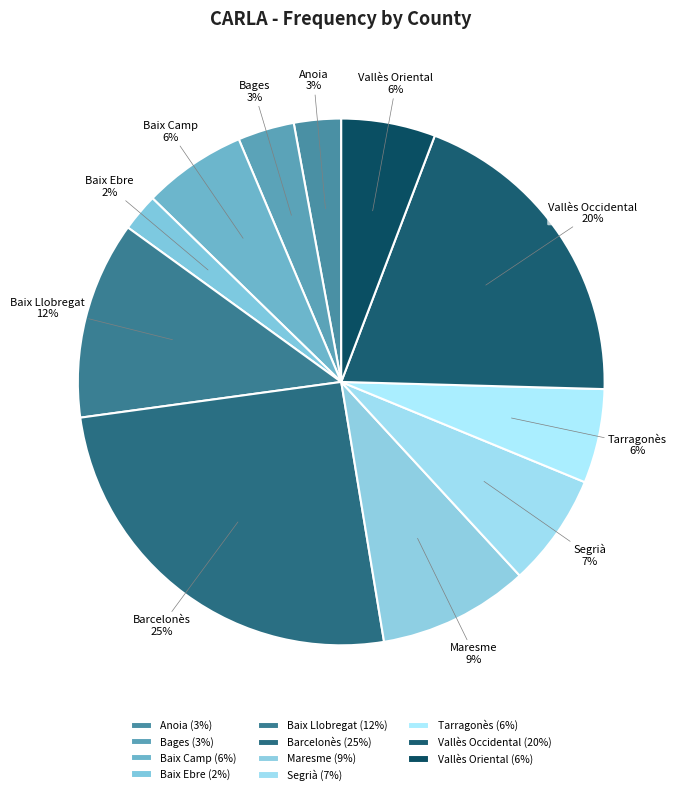

Combined, do Vallès Occidental and Tarragonès account for over 50%?

No